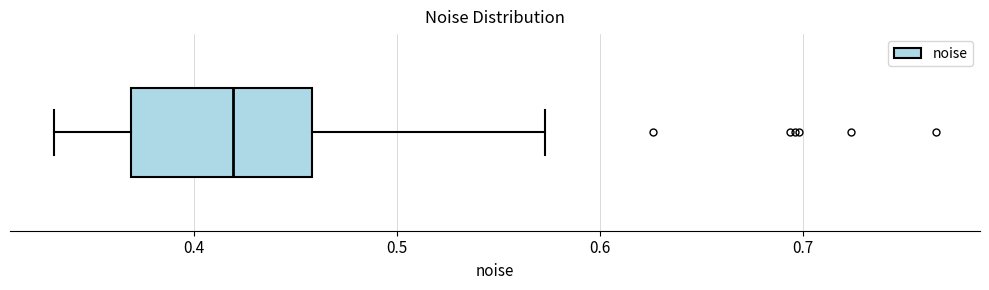

Read this box plot against the x-axis: the position of the median line, the range covered by the box, and the ends of both whiskers. The values are not printed on the chart, so give them approximately, as read against the axis.

median 0.42, box 0.37 to 0.46, whiskers 0.33 to 0.57